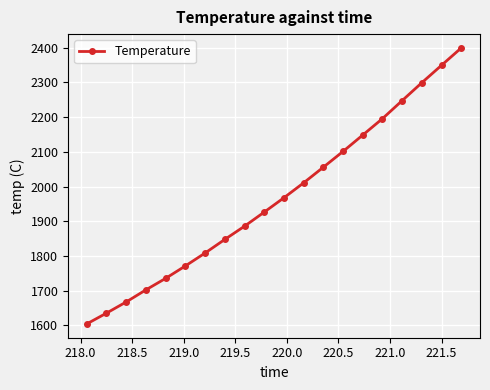

What is the greatest value displayed?

2399.6